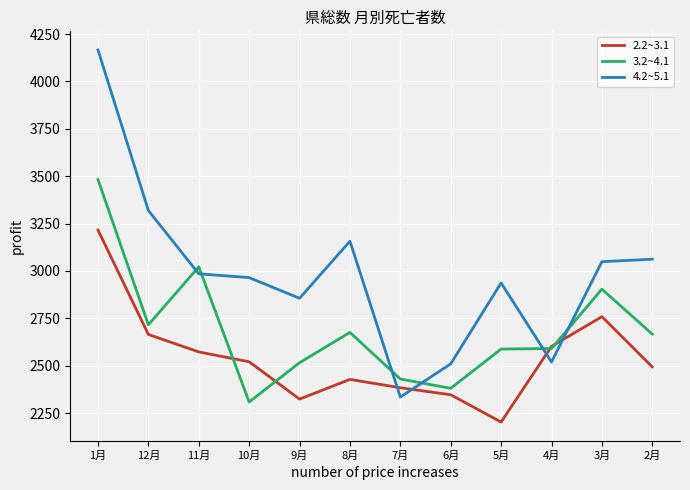

Is the value of 3.2~4.1 at 10月 greater than the value of 2.2~3.1 at 11月?

No